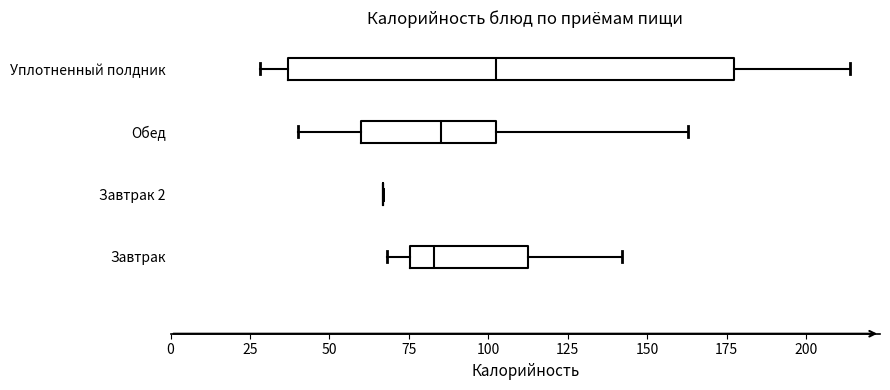

Reading bottom to top, read every box against the x-axis: the position of its median line, the range the box covers, and the ends of its whiskers. The values are not printed on the chart, so give them approximately, as read against the axis.

Завтрак: median 85, box 75 to 115, whiskers 70 to 140
Завтрак 2: box collapsed to a line at 65, whiskers 65 to 65
Обед: median 85, box 60 to 105, whiskers 40 to 165
Уплотненный полдник: median 105, box 35 to 175, whiskers 30 to 215